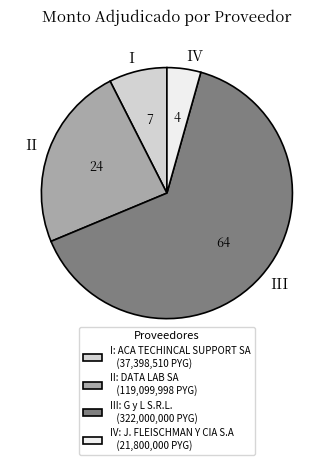

Does any single category account for the majority?

Yes